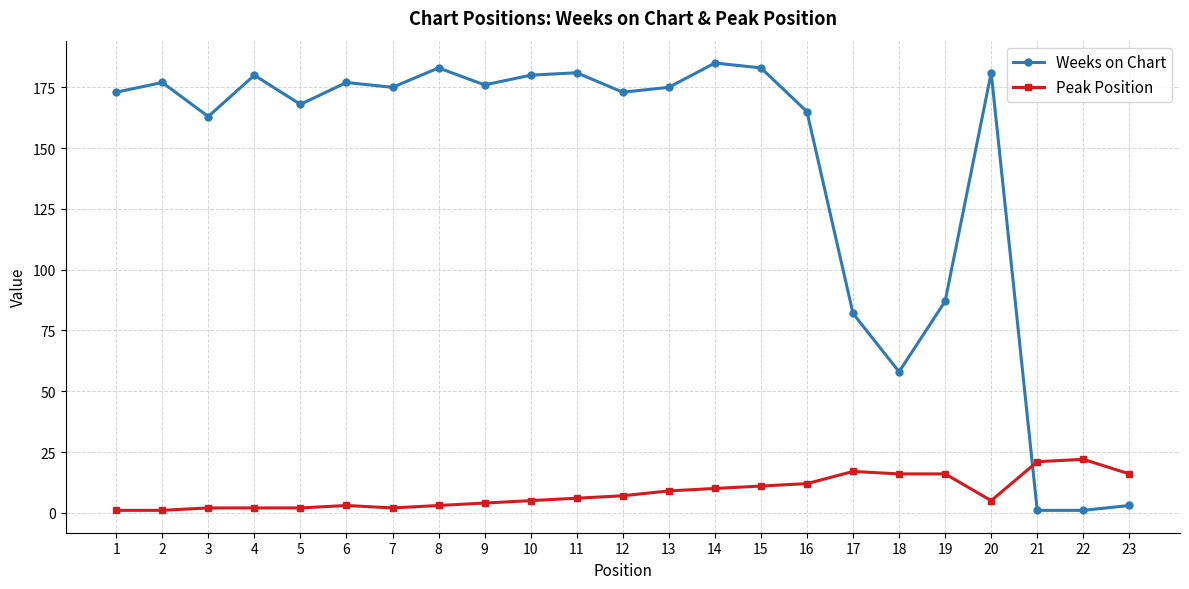

What are all the series names shown in the legend?

Weeks on Chart, Peak Position